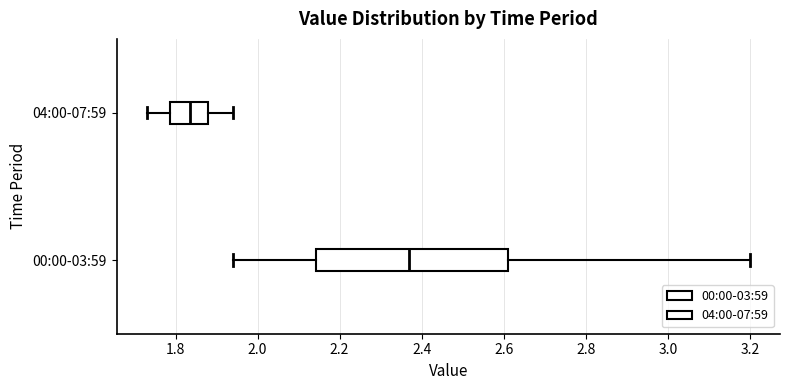

Reading bottom to top, transcribe this box plot: for each box, give where its median line is, the range the box spans, and where its two whiskers end, as read against the x-axis. The values are not printed on the chart, so give them approximately, as read against the axis.

00:00-03:59: median 2.38, box 2.14 to 2.62, whiskers 1.94 to 3.20
04:00-07:59: median 1.84, box 1.78 to 1.88, whiskers 1.74 to 1.94